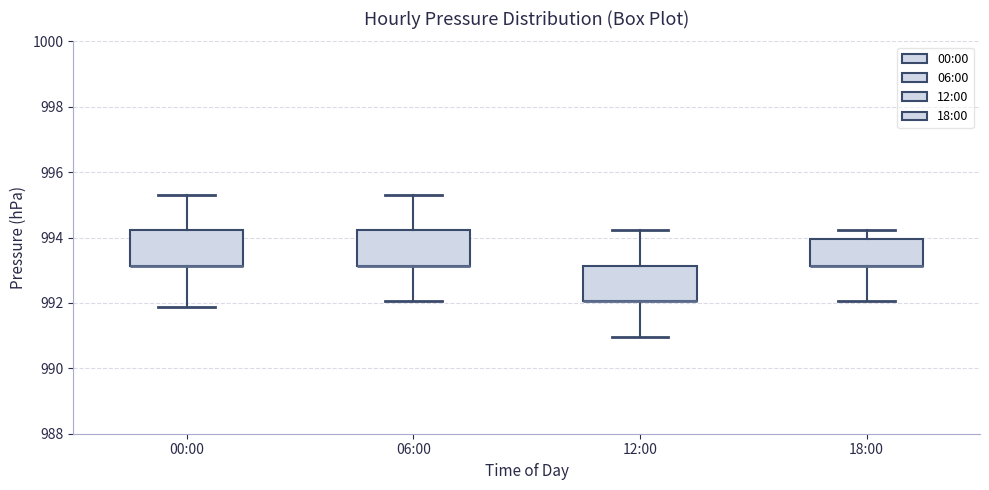

Reading left to right, read every box against the y-axis: the position of its median line, the range the box covers, and the ends of its whiskers. The values are not printed on the chart, so give them approximately, as read against the axis.

00:00: median 993.2 (drawn on the box's lower edge), box 993.2 to 994.2, whiskers 991.8 to 995.4
06:00: median 993.2 (drawn on the box's lower edge), box 993.2 to 994.2, whiskers 992.0 to 995.4
12:00: median 992.0 (drawn on the box's lower edge), box 992.0 to 993.2, whiskers 991.0 to 994.2
18:00: median 993.2 (drawn on the box's lower edge), box 993.2 to 994.0, whiskers 992.0 to 994.2